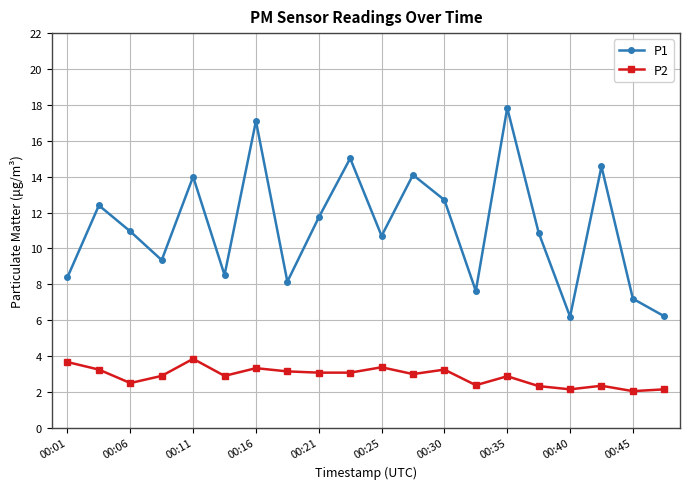

Which series has the widest spread of values?

P1